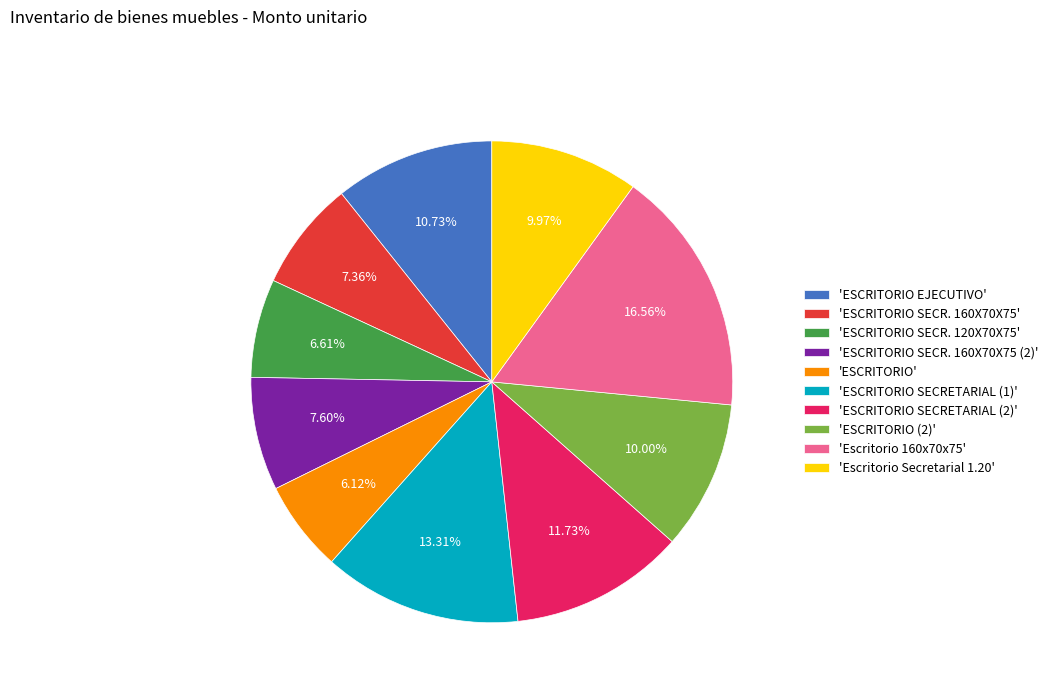

Approximately how many times larger is the value at 'ESCRITORIO SECR. 160X70X75 (2)' compared to 'ESCRITORIO (2)'?

0.8